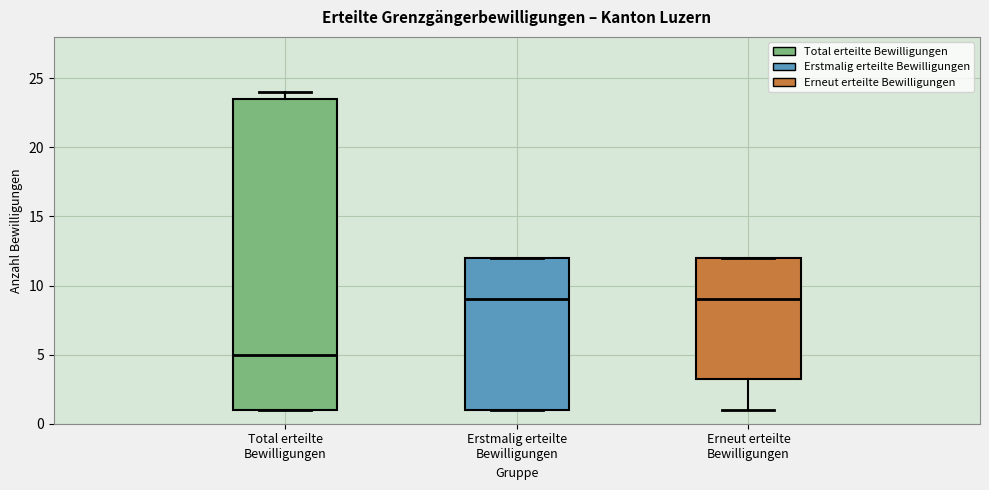

Which box is the tallest, from its lower edge to its upper edge?

Total erteilte Bewilligungen